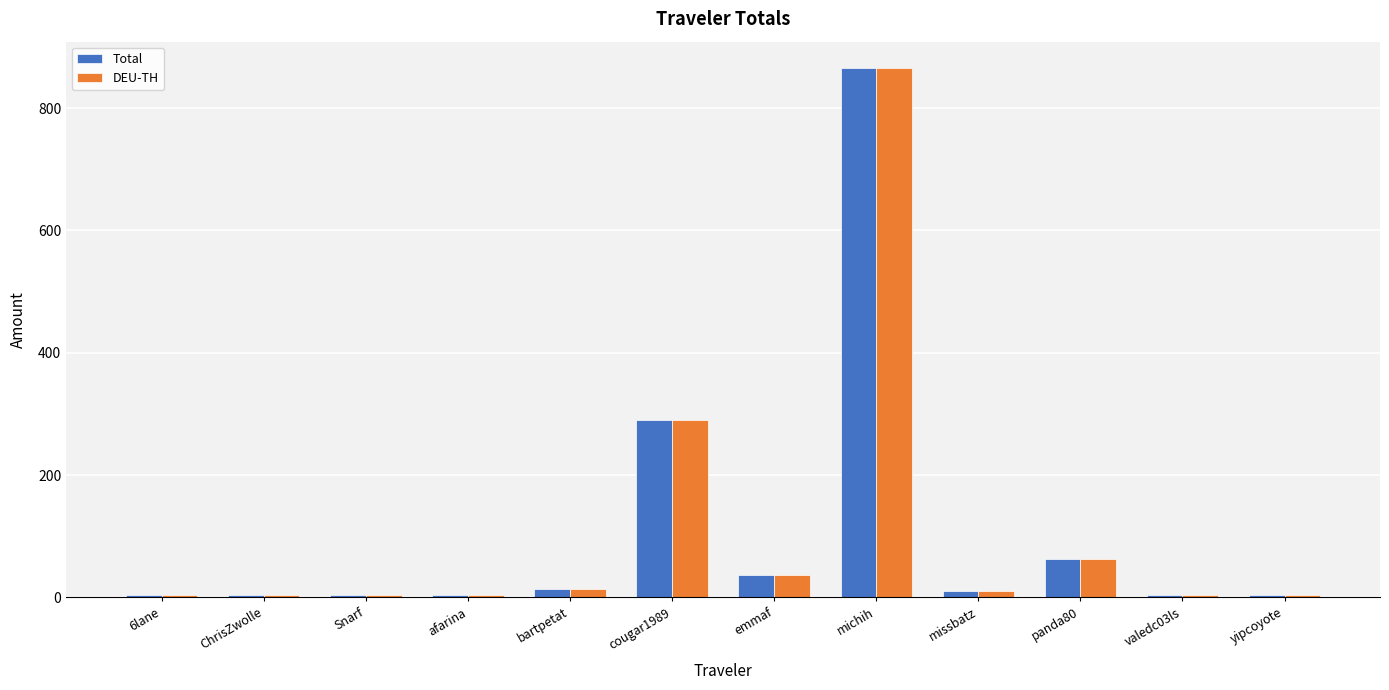

What is the average value of the DEU-TH series?

108.0